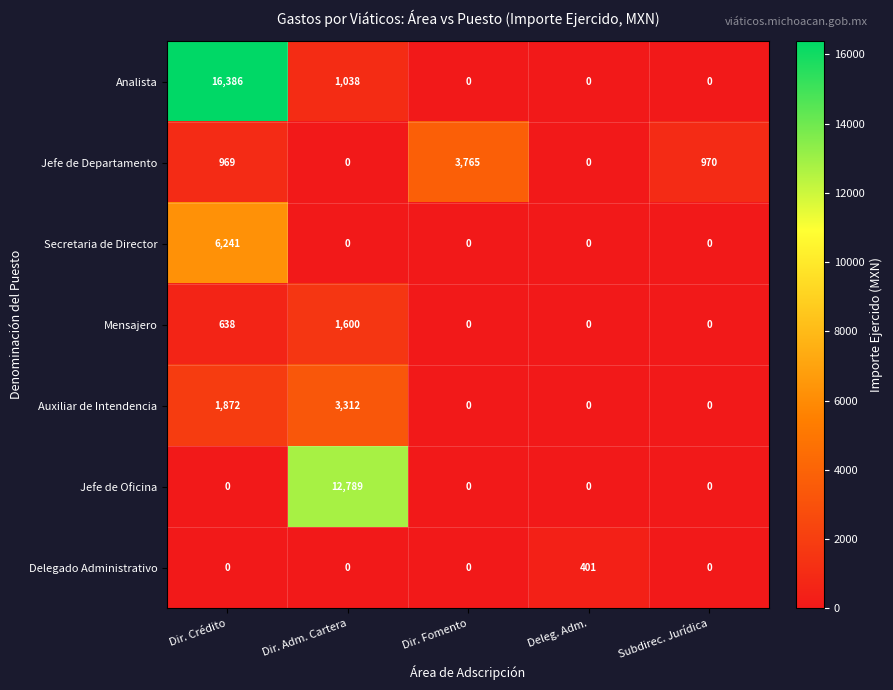

What is the difference between the maximum and minimum values in the Jefe de Departamento series?

3765